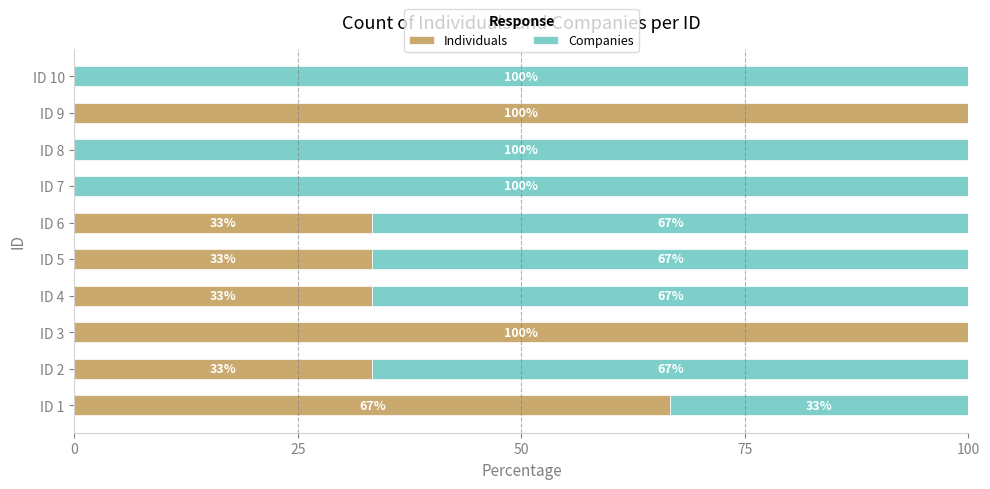

How many data points in Individuals are above 33?

7